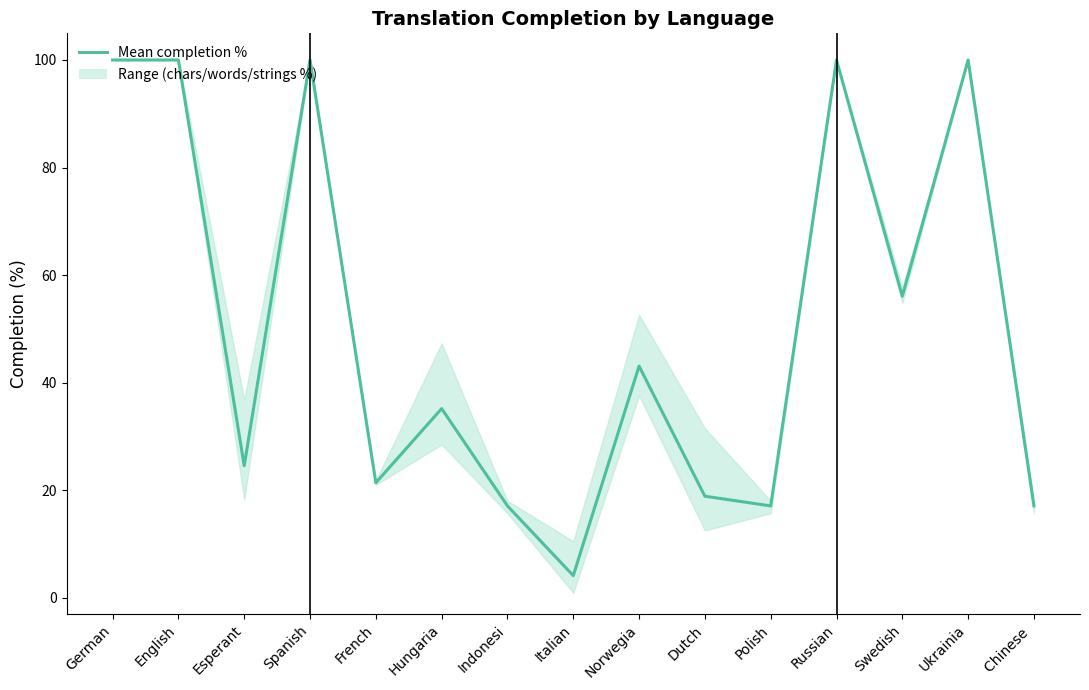

Approximately how many times larger is the value at Spanish compared to Indonesi?

5.9